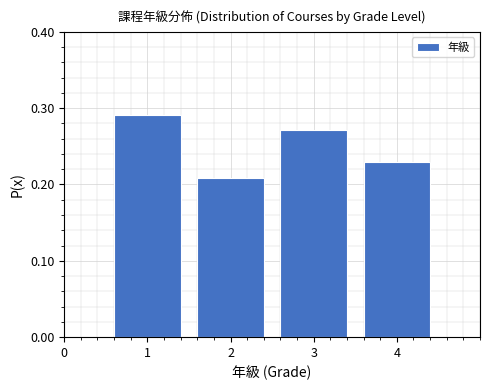

What is the sum of the values at 1 and 3?

0.6